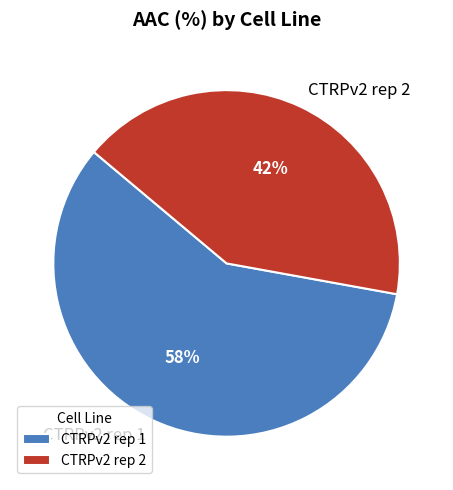

What is the majority slice?

CTRPv2 rep 1